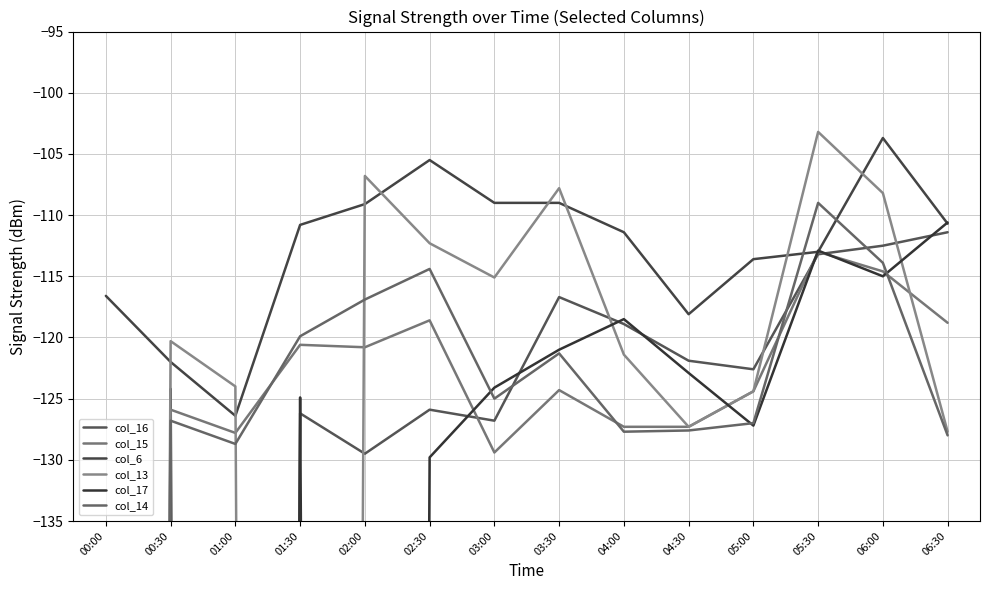

At 04:00, list the series in order from largest to smallest.

col_6, col_17, col_16, col_13, col_15, col_14